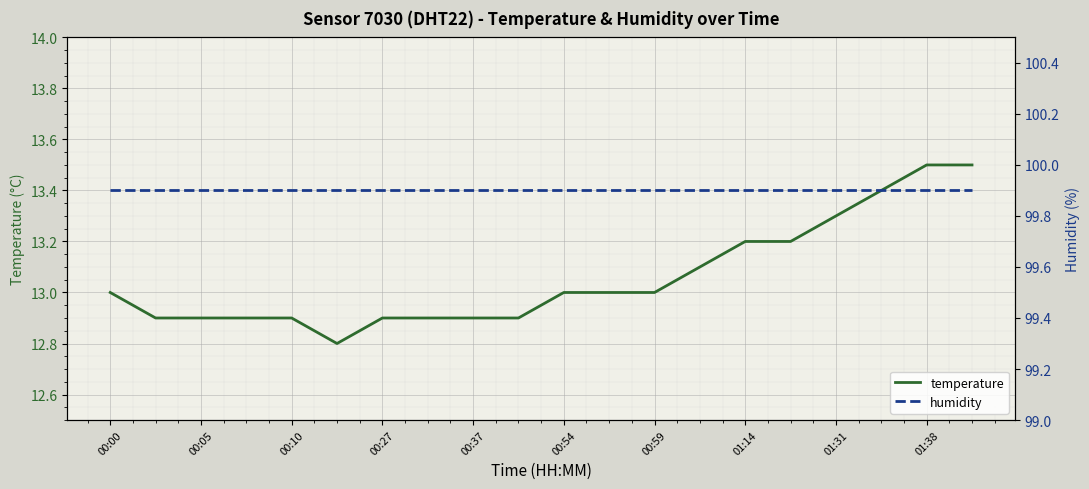

True or false: humidity and temperature cross at least once.

False